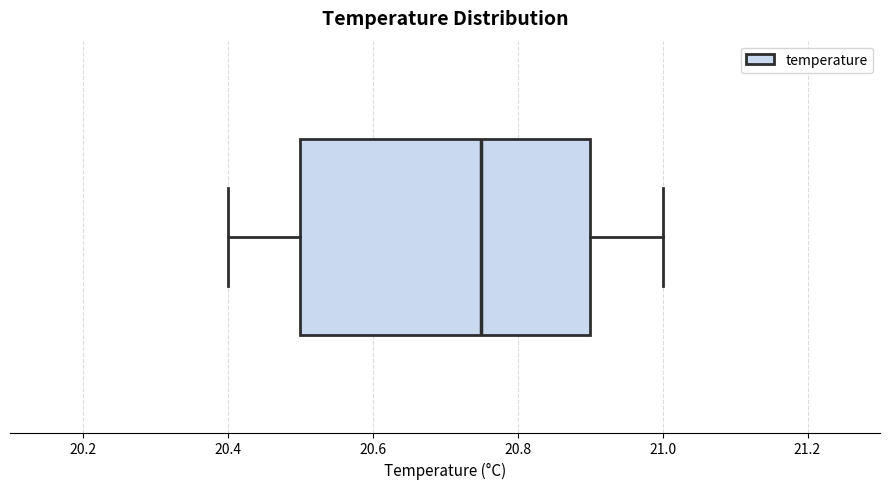

Read this box plot against the x-axis: the position of the median line, the range covered by the box, and the ends of both whiskers. The values are not printed on the chart, so give them approximately, as read against the axis.

median 20.76, box 20.50 to 20.90, whiskers 20.40 to 21.00